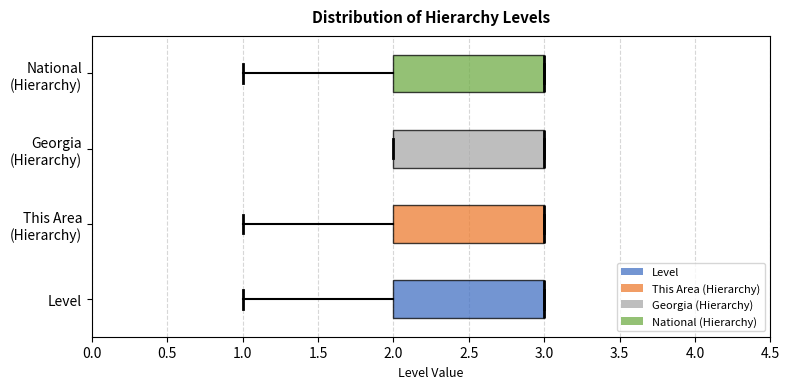

Where does the left whisker of the box for Level end on the x-axis? The values are not printed on the chart, so give them approximately, as read against the axis.

1